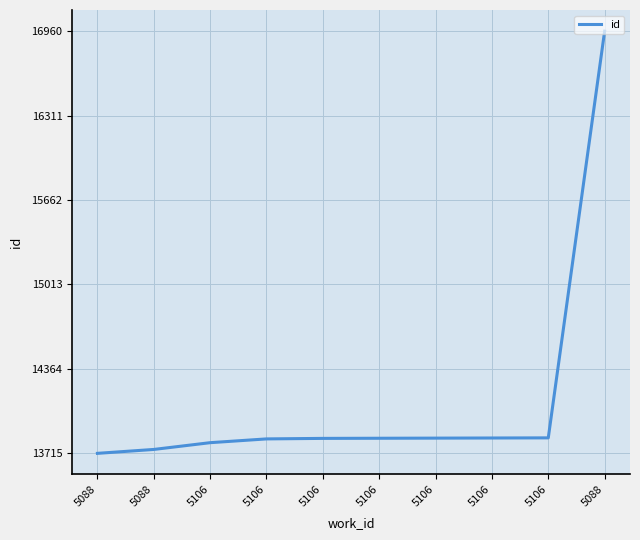

At which label does the data first exceed 13831?

5106